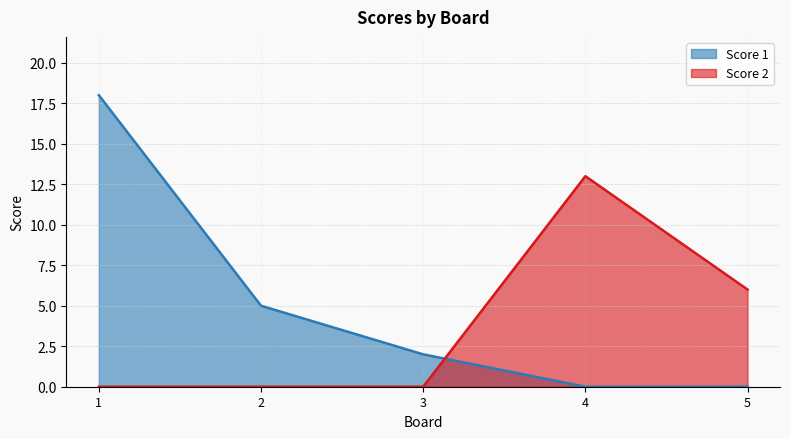

Which has a higher value, 3 or 4?

3